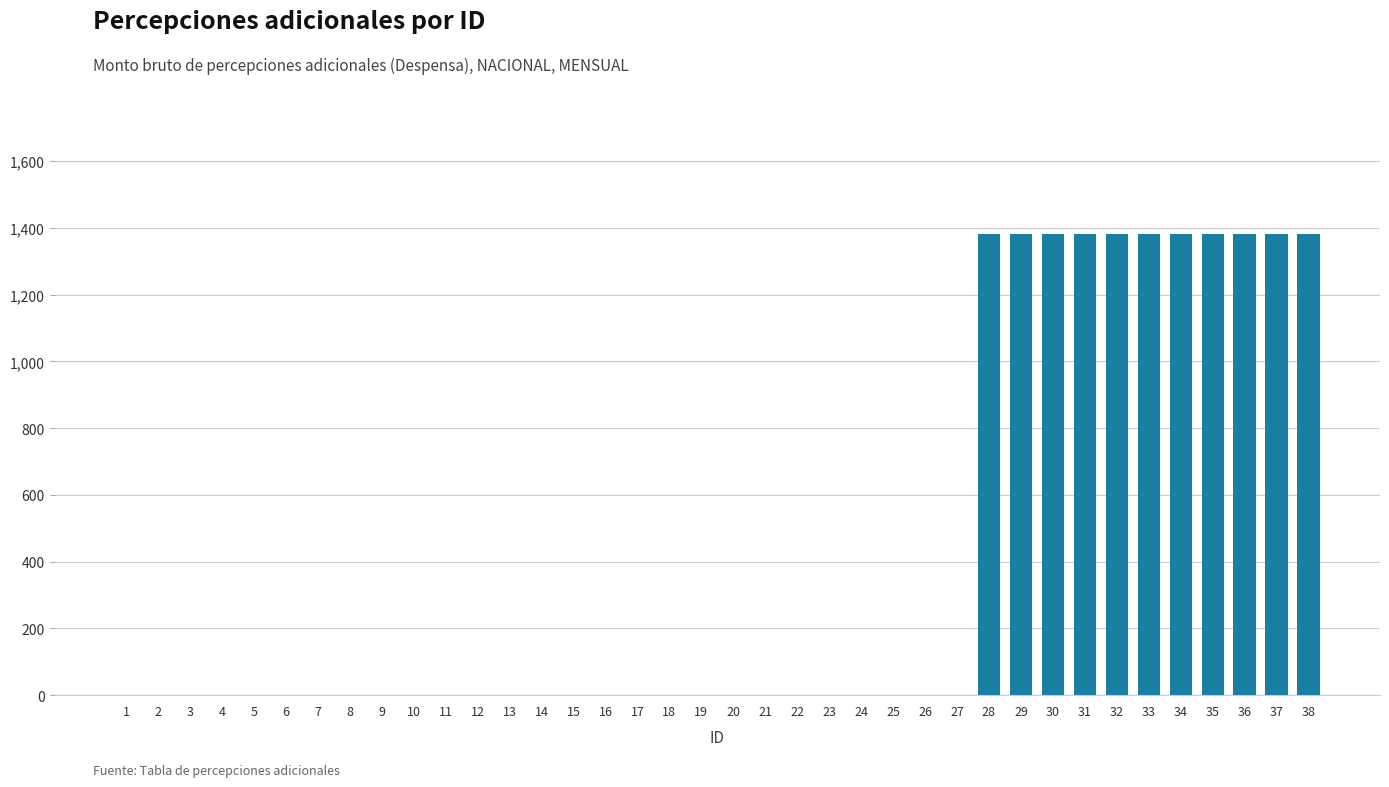

Which has a higher value, 35 or 26?

35